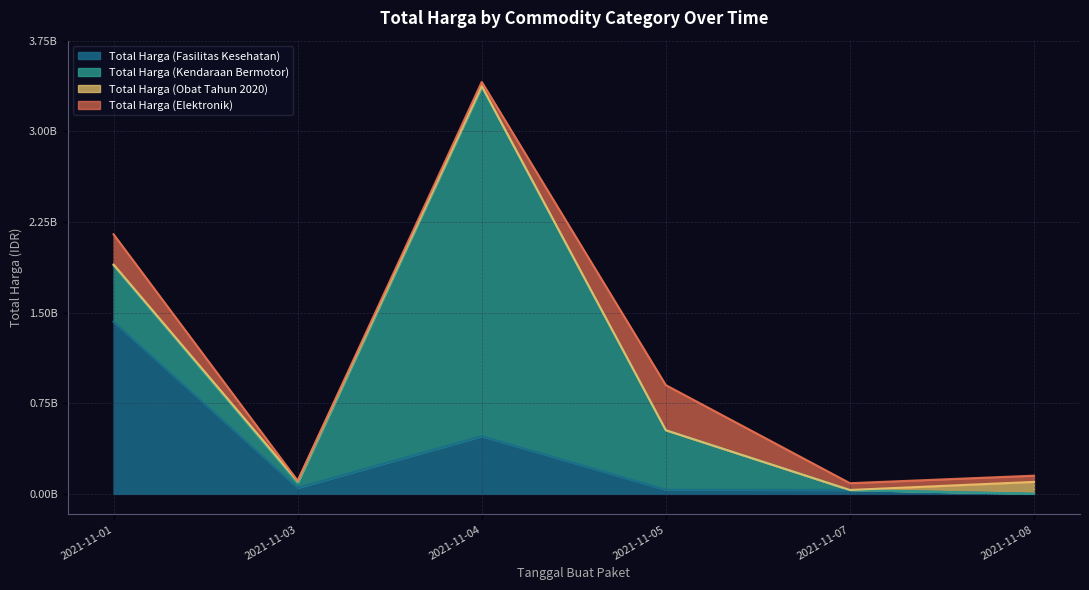

How many data points does each series have?

6